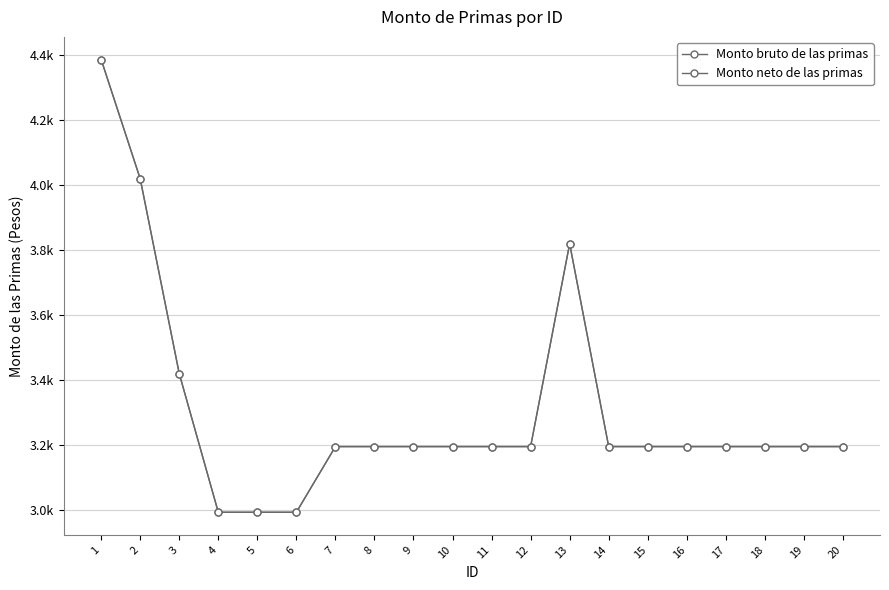

Reading right to left, transcribe all the data shown in this chart.

Monto bruto de las primas: 3196.3	3196.3	3196.3	3196.3	3196.3	3196.3	3196.3	3819.7	3196.3	3196.3	3196.3	3196.3	3196.3	3196.3	2994.5	2994.5	2994.5	3420.5	4019.4	4386.0
Monto neto de las primas: 3196.3	3196.3	3196.3	3196.3	3196.3	3196.3	3196.3	3819.7	3196.3	3196.3	3196.3	3196.3	3196.3	3196.3	2994.5	2994.5	2994.5	3420.5	4019.4	4386.0